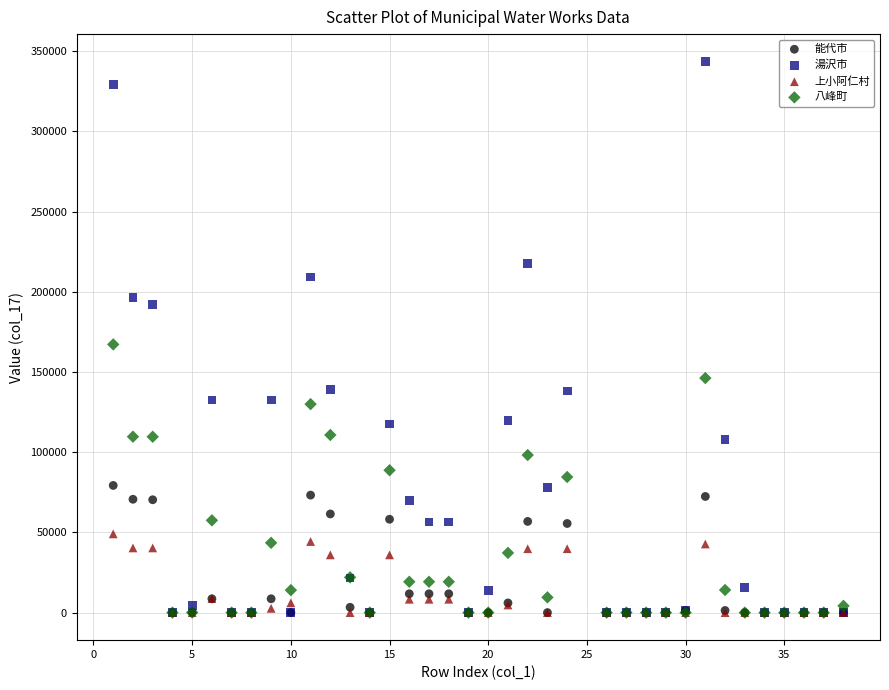

In the 湯沢市 series, what Y value is closest to 171751?

192155